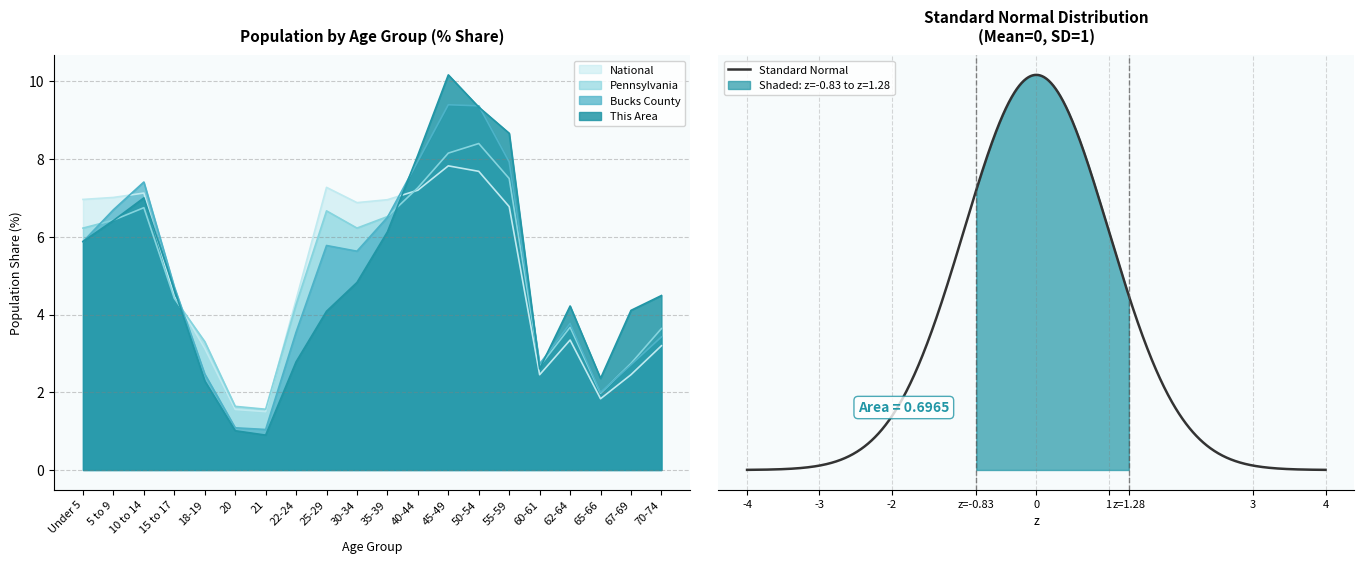

What is the value of the Pennsylvania point at the 19th from the left?

2.7